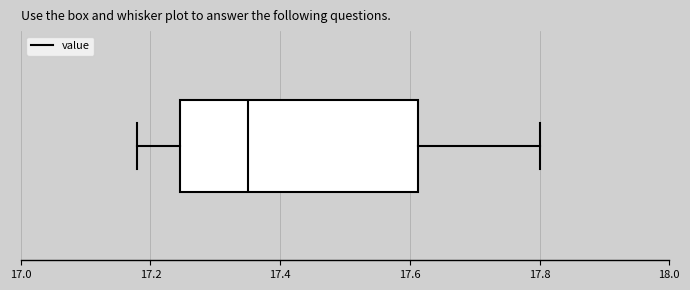

Where does the right whisker of the box end on the x-axis? The values are not printed on the chart, so give them approximately, as read against the axis.

17.80